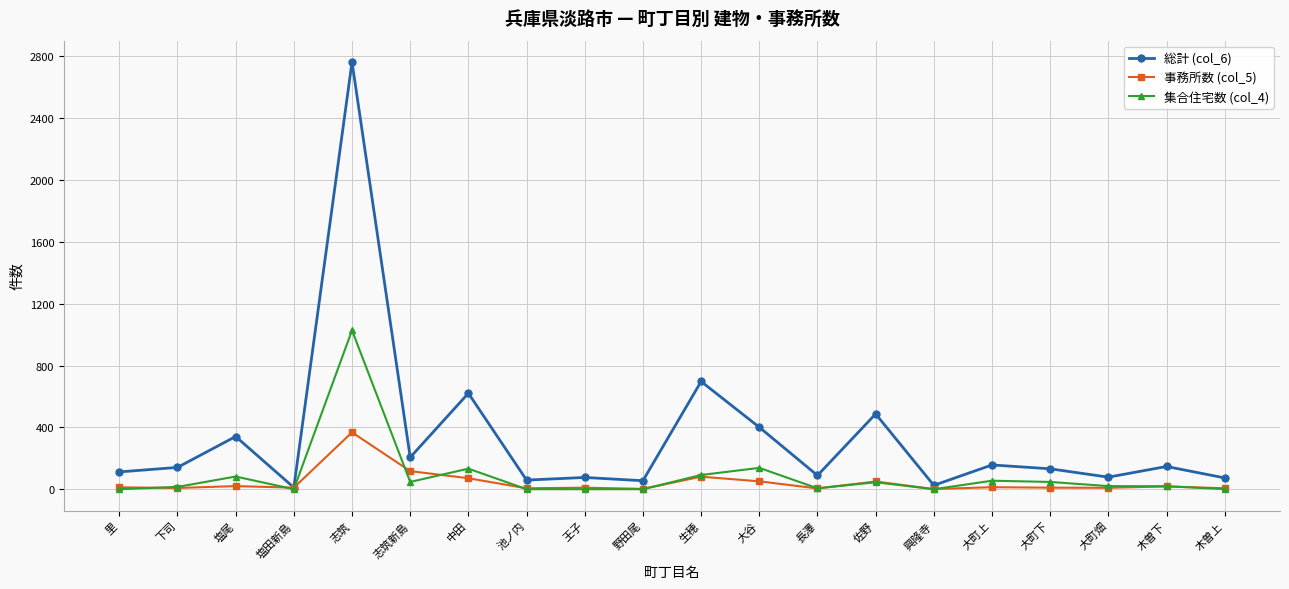

True or false: 事務所数 (col_5) has more than 1 interior local peaks.

True